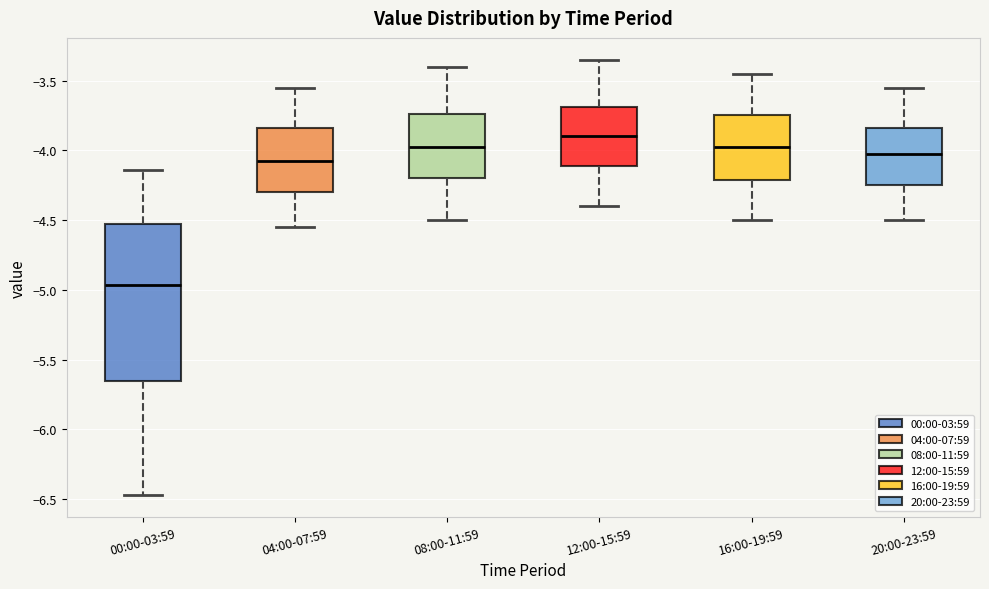

Reading left to right, transcribe this box plot: for each box, give where its median line is, the range the box spans, and where its two whiskers end, as read against the y-axis. The values are not printed on the chart, so give them approximately, as read against the axis.

00:00-03:59: median -4.95, box -5.65 to -4.50, whiskers -6.45 to -4.15
04:00-07:59: median -4.05, box -4.30 to -3.85, whiskers -4.55 to -3.55
08:00-11:59: median -3.95, box -4.20 to -3.75, whiskers -4.50 to -3.40
12:00-15:59: median -3.90, box -4.10 to -3.70, whiskers -4.40 to -3.35
16:00-19:59: median -3.95, box -4.20 to -3.75, whiskers -4.50 to -3.45
20:00-23:59: median -4.00, box -4.25 to -3.85, whiskers -4.50 to -3.55